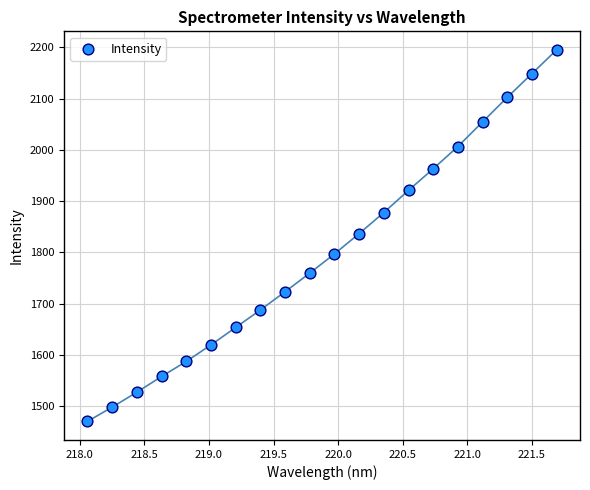

What is the range of Y values (max minus min)?

724.0